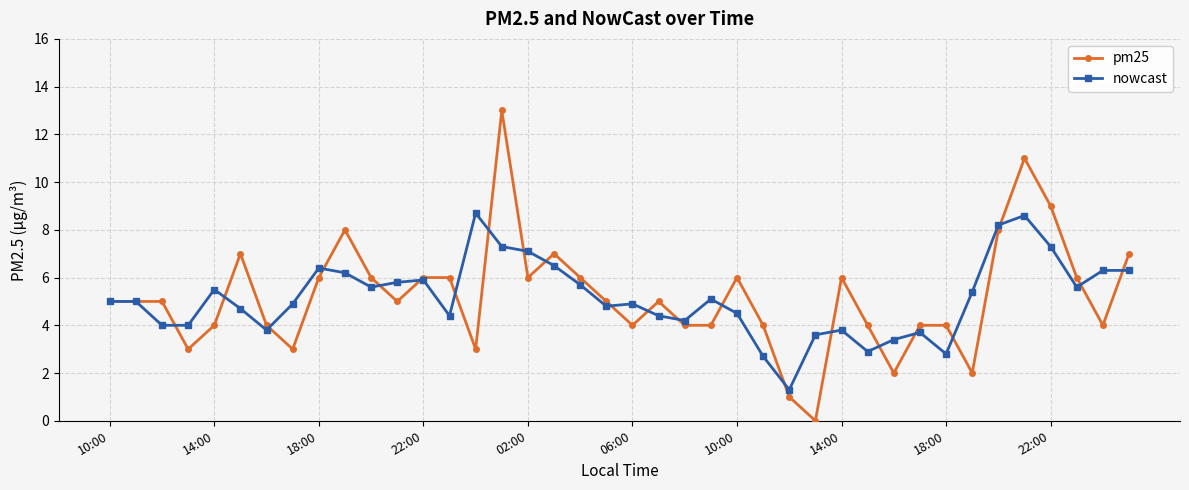

Which series has the widest spread of values?

pm25